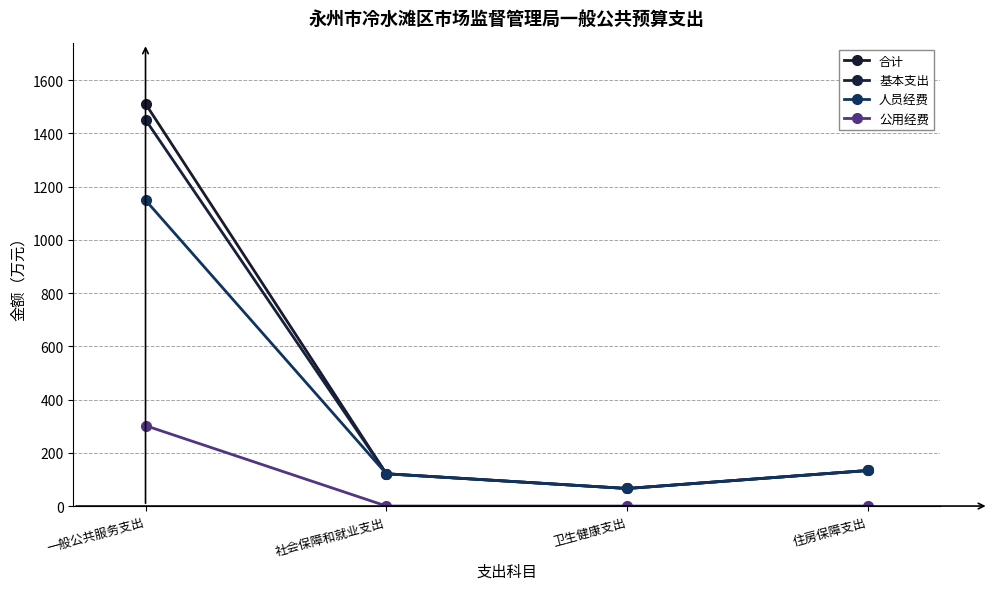

Between 一般公共服务支出 and 社会保障和就业支出, which series saw the biggest shift?

合计